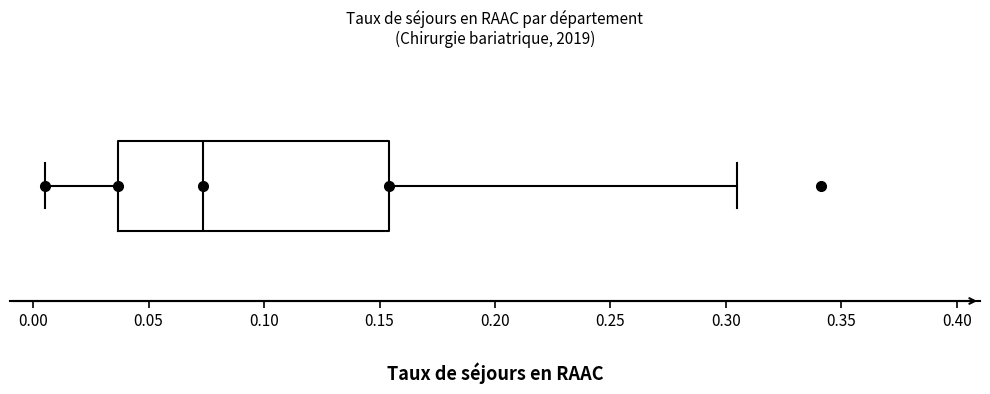

Transcribe this box plot: give where the median line is, the range the box spans, and where the two whiskers end, as read against the x-axis. The values are not printed on the chart, so give them approximately, as read against the axis.

median 0.075, box 0.035 to 0.155, whiskers 0.005 to 0.305